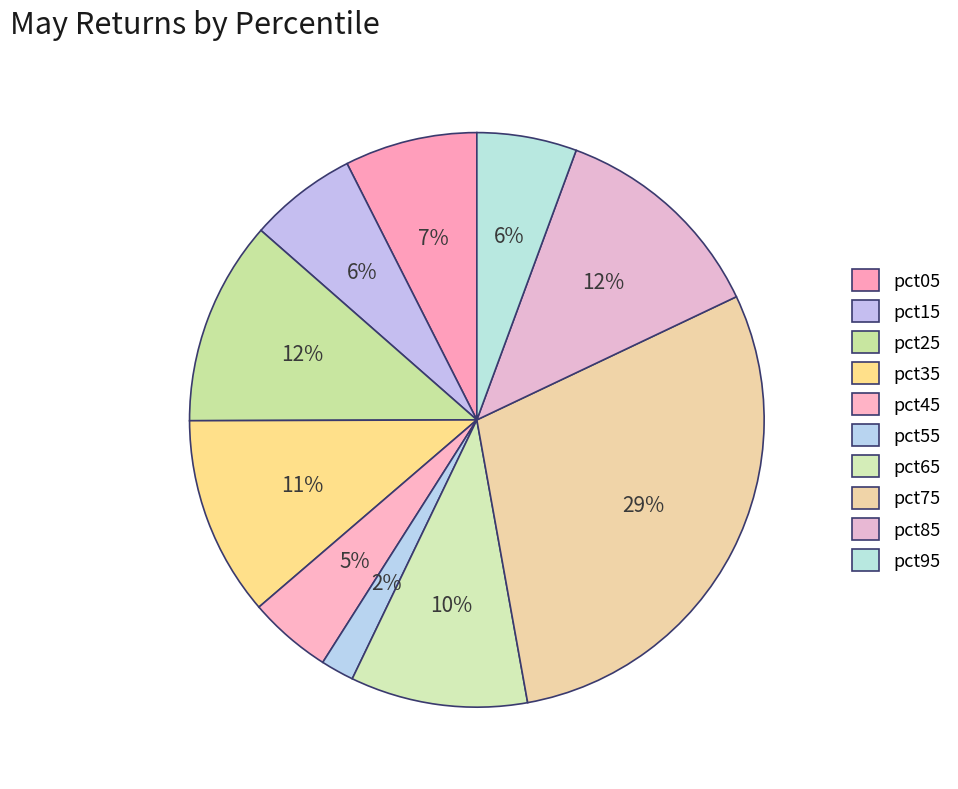

What percentage do pct35 and pct85 together represent?

23.6%